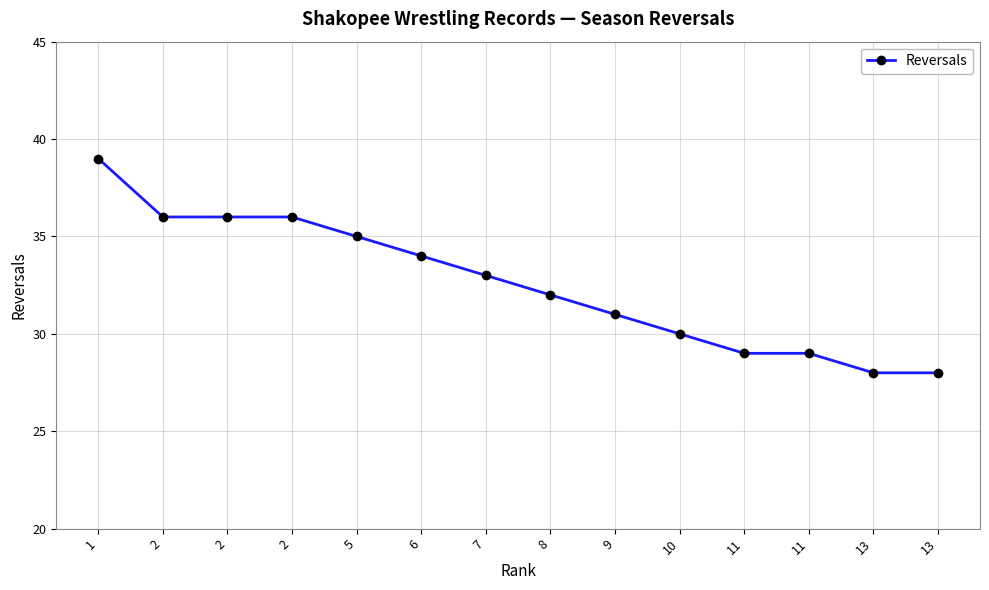

Where does the data first go above 33?

1